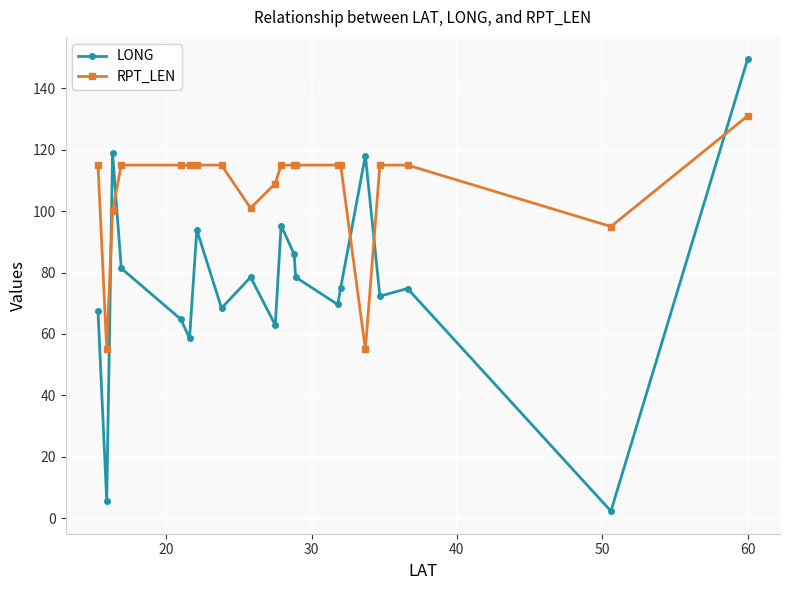

List the series in order of their peak value, highest first.

LONG, RPT_LEN